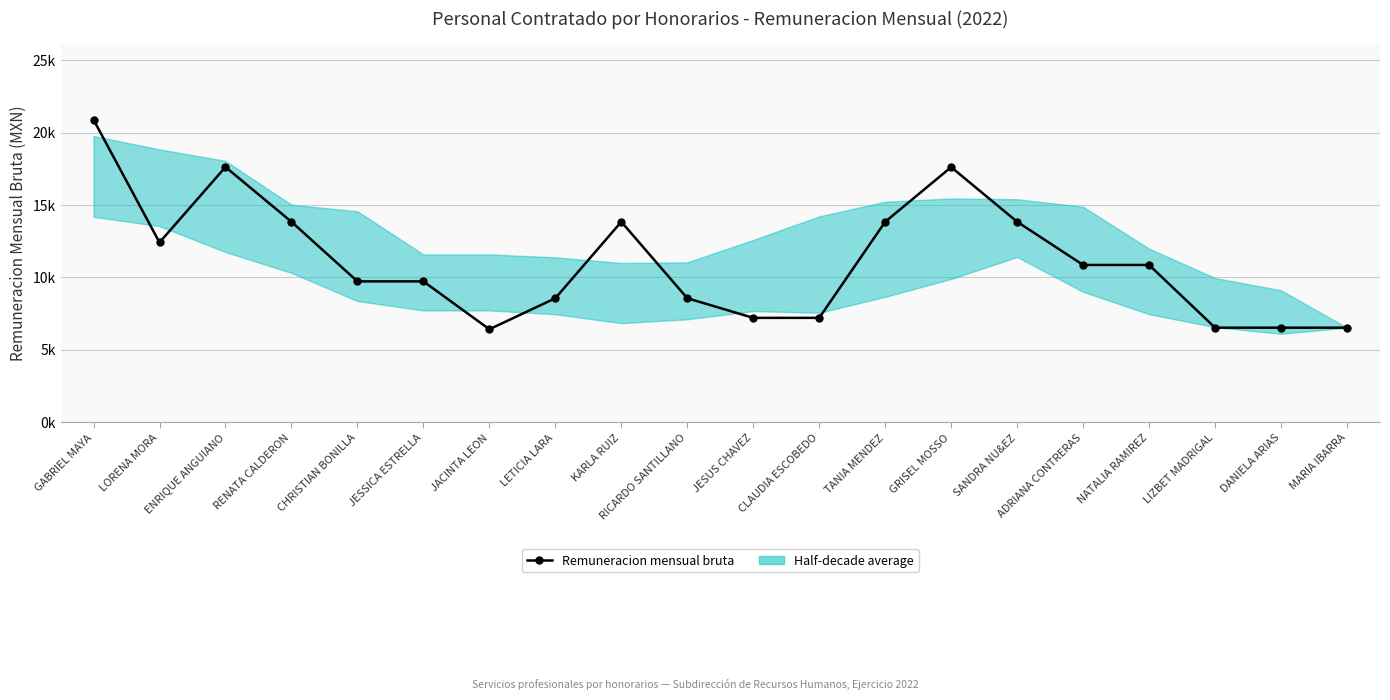

True or false: Monto total a pagar and Remuneracion mensual bruta cross at least once.

False